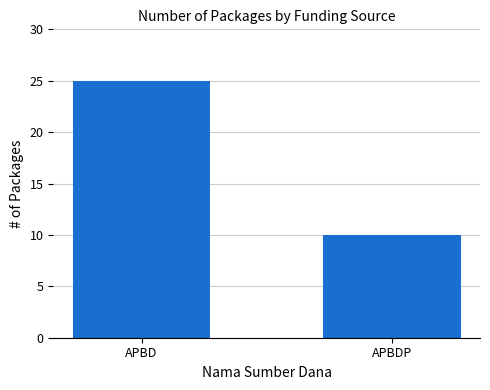

Reading left to right, extract all data points from this chart.

APBD=25	APBDP=10